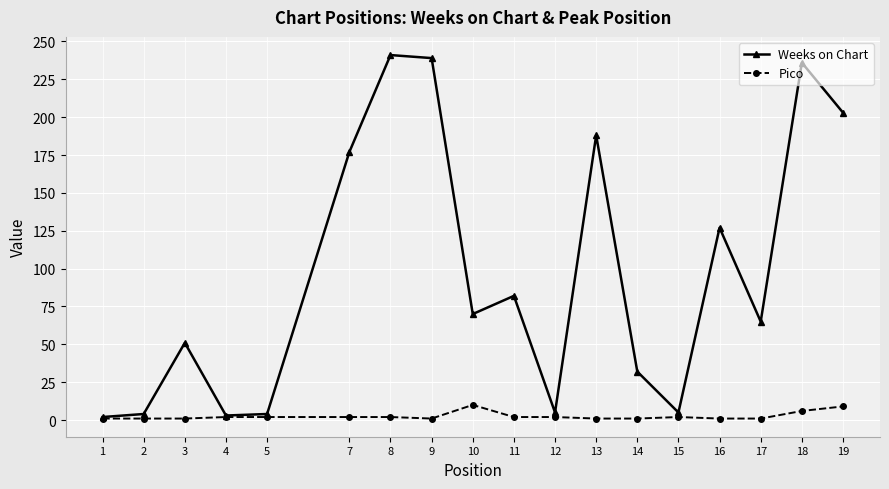

True or false: Pico has a value of 2 at 7.

True